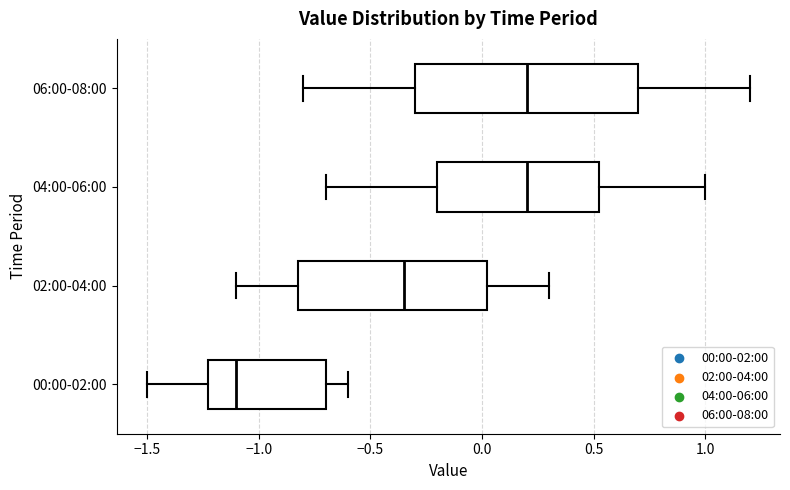

Which box's median line is the furthest to the left?

00:00-02:00